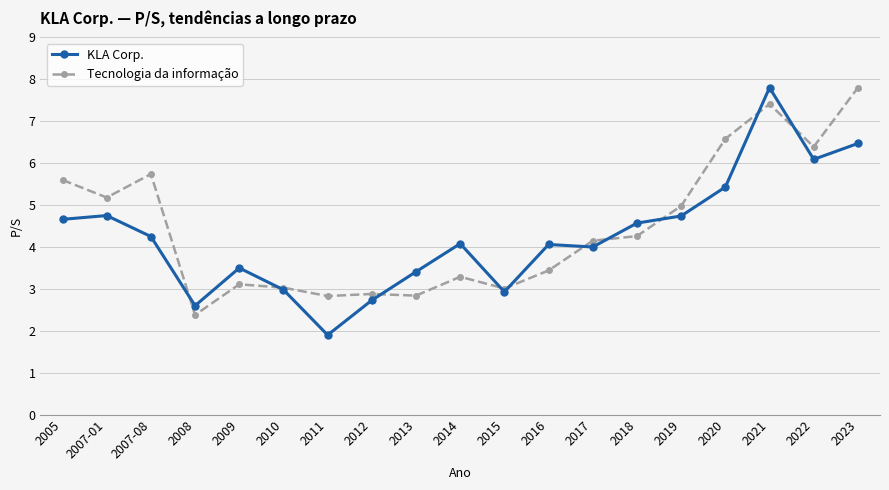

What is the total value across all series at 2020?

12.0